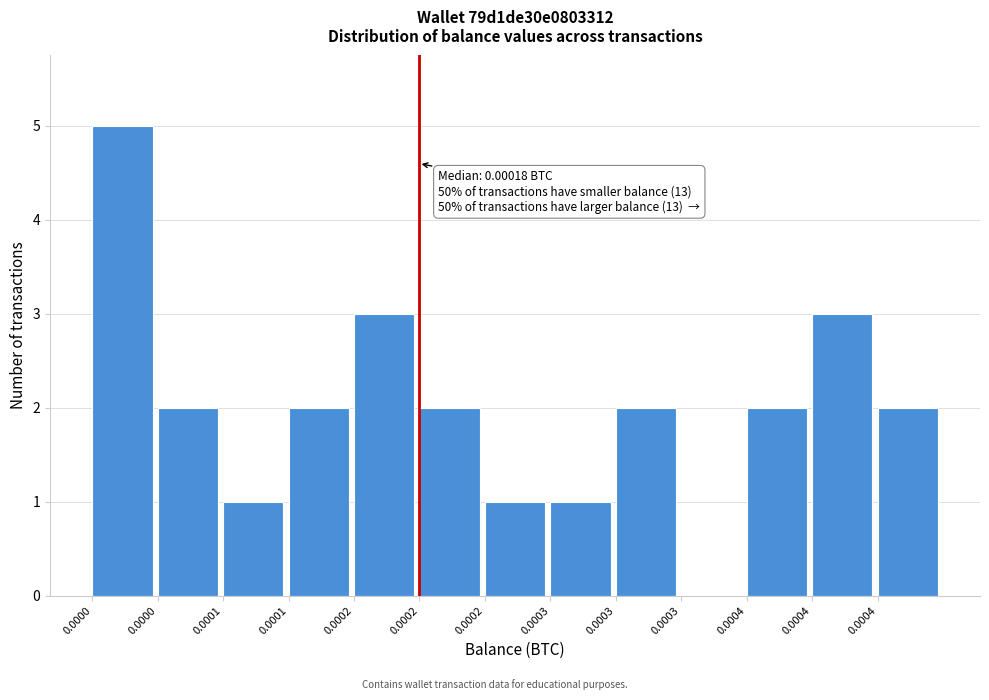

How many distinct data groups are displayed?

1